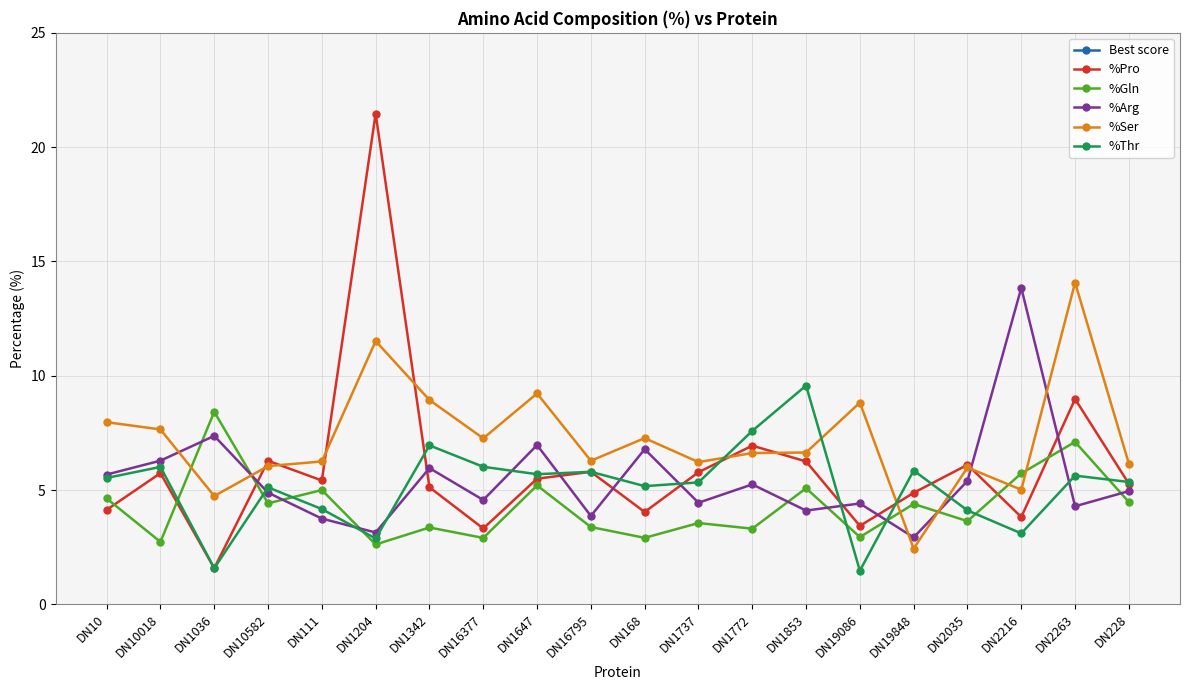

Reading left to right, transcribe all the data shown in this chart.

Best score: DN10=360.2	DN10018=413.7	DN1036=560.0	DN10582=380.9	DN111=649.0	DN1204=417.5	DN1342=388.1	DN16377=356.3	DN1647=348.0	DN16795=524.8	DN168=390.5	DN1737=439.3	DN1772=564.2	DN1853=591.4	DN19086=434.2	DN19848=401.7	DN2035=495.6	DN2216=691.5	DN2263=384.8	DN228=462.6
%Pro: DN10=4.1	DN10018=5.7	DN1036=1.6	DN10582=6.3	DN111=5.4	DN1204=21.5	DN1342=5.1	DN16377=3.3	DN1647=5.5	DN16795=5.8	DN168=4.0	DN1737=5.8	DN1772=6.9	DN1853=6.2	DN19086=3.4	DN19848=4.9	DN2035=6.1	DN2216=3.8	DN2263=9.0	DN228=5.3
%Gln: DN10=4.6	DN10018=2.7	DN1036=8.4	DN10582=4.4	DN111=5.0	DN1204=2.6	DN1342=3.4	DN16377=2.9	DN1647=5.2	DN16795=3.4	DN168=2.9	DN1737=3.6	DN1772=3.3	DN1853=5.1	DN19086=2.9	DN19848=4.4	DN2035=3.6	DN2216=5.7	DN2263=7.1	DN228=4.5
%Arg: DN10=5.7	DN10018=6.3	DN1036=7.4	DN10582=4.9	DN111=3.8	DN1204=3.1	DN1342=6.0	DN16377=4.6	DN1647=7.0	DN16795=3.9	DN168=6.8	DN1737=4.4	DN1772=5.2	DN1853=4.1	DN19086=4.4	DN19848=2.9	DN2035=5.4	DN2216=13.8	DN2263=4.3	DN228=5.0
%Ser: DN10=8.0	DN10018=7.7	DN1036=4.7	DN10582=6.0	DN111=6.2	DN1204=11.5	DN1342=8.9	DN16377=7.3	DN1647=9.2	DN16795=6.3	DN168=7.3	DN1737=6.2	DN1772=6.6	DN1853=6.6	DN19086=8.8	DN19848=2.4	DN2035=6.0	DN2216=5.0	DN2263=14.1	DN228=6.2
%Thr: DN10=5.5	DN10018=6.0	DN1036=1.6	DN10582=5.1	DN111=4.2	DN1204=2.9	DN1342=7.0	DN16377=6.0	DN1647=5.7	DN16795=5.8	DN168=5.2	DN1737=5.3	DN1772=7.6	DN1853=9.6	DN19086=1.5	DN19848=5.9	DN2035=4.1	DN2216=3.1	DN2263=5.6	DN228=5.4